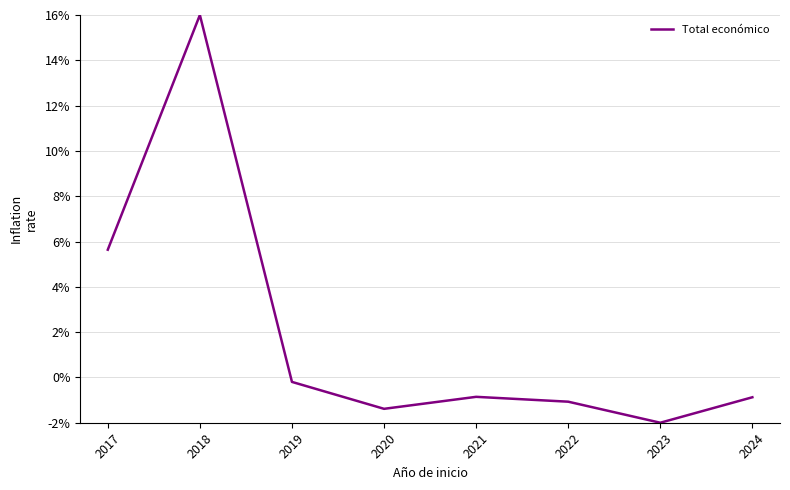

The chart shows a value of -1.5 at 2021. True or false?

False